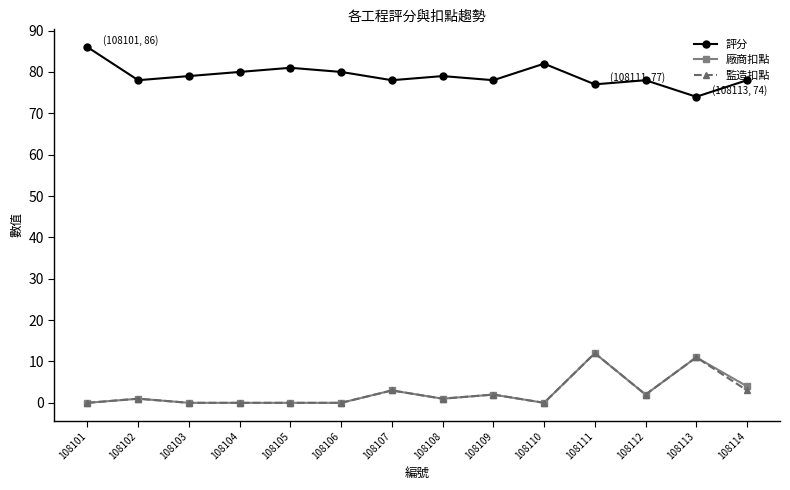

Which series has the largest total across all categories?

評分